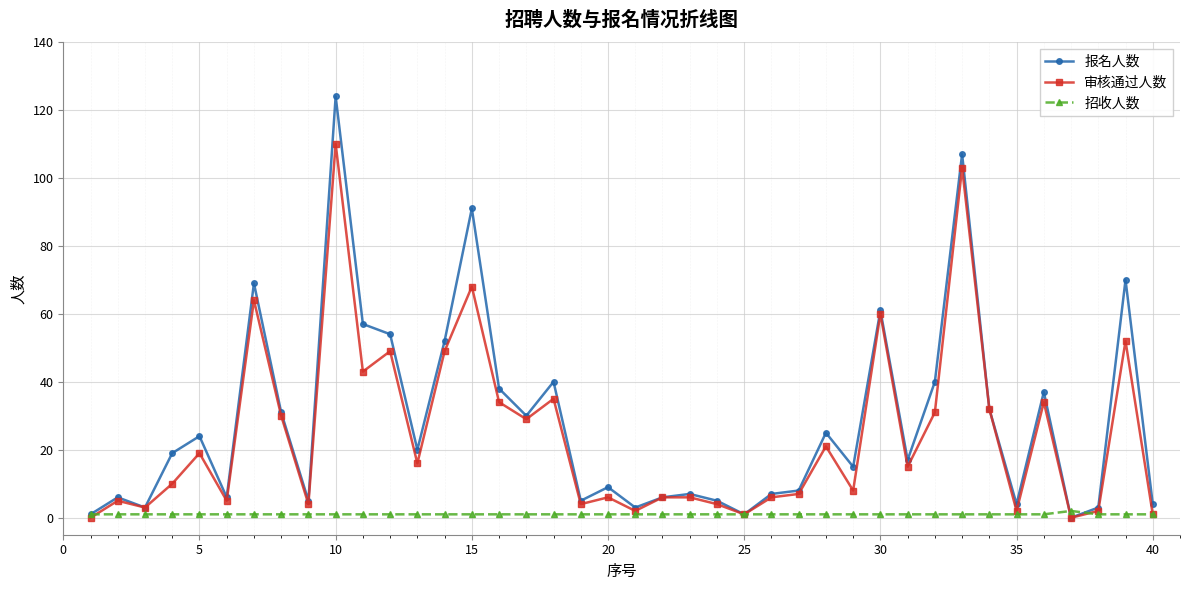

Which series has the largest range (max minus min)?

报名人数